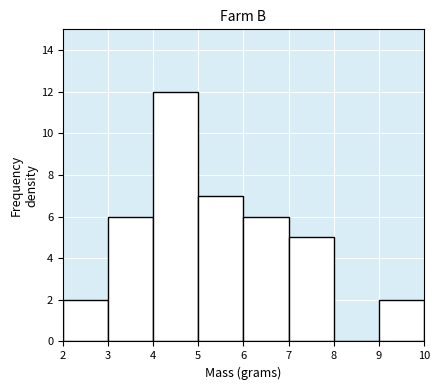

Reading left to right, transcribe this chart: for each bar, give the range it covers on the x-axis and its height. The values are not printed on the chart, so give them approximately, as read against the axis.

2 to 3: 2
3 to 4: 6
4 to 5: 12
5 to 6: 7
6 to 7: 6
7 to 8: 5
8 to 9: 0
9 to 10: 2